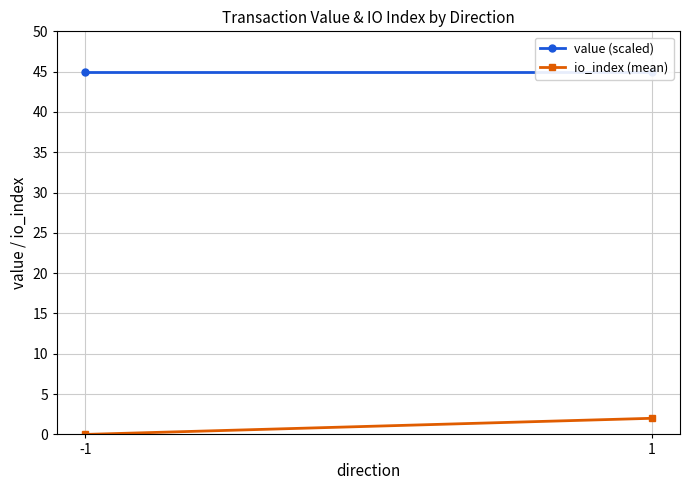

Rank the categories by io_index (mean) value from highest to lowest.

1, -1